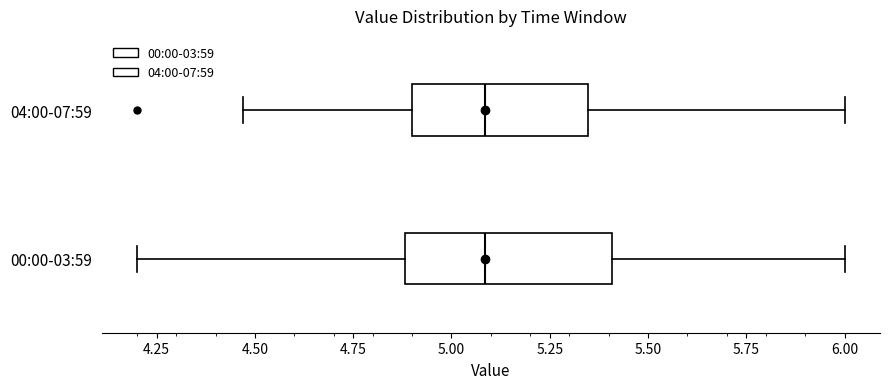

Reading bottom to top, transcribe this box plot: for each box, give where its median line is, the range the box spans, and where its two whiskers end, as read against the x-axis. The values are not printed on the chart, so give them approximately, as read against the axis.

00:00-03:59: median 5.10, box 4.90 to 5.40, whiskers 4.20 to 6.00
04:00-07:59: median 5.10, box 4.90 to 5.35, whiskers 4.45 to 6.00